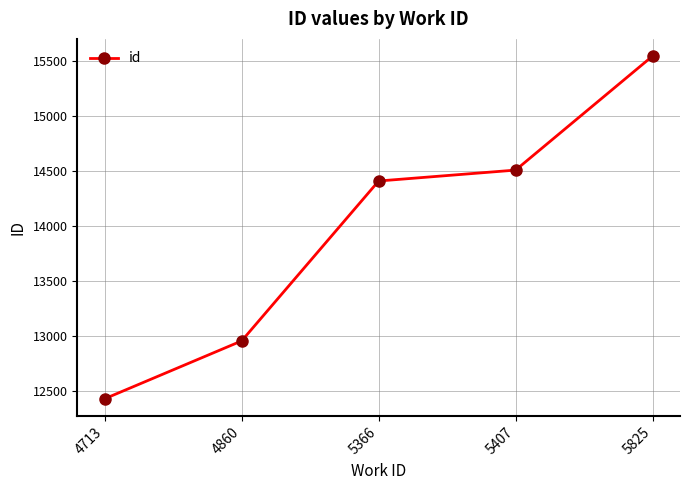

Reading left to right, what are all the values shown in this chart?

12432	12957	14408	14507	15542